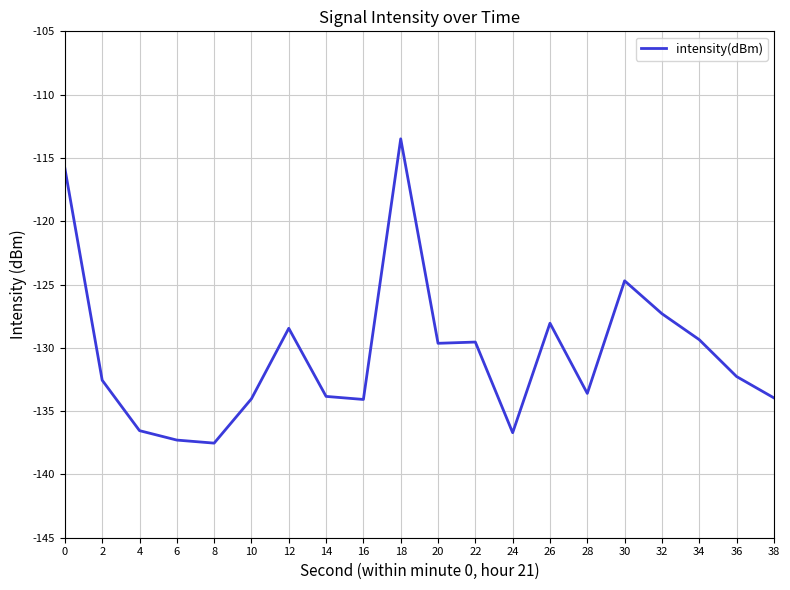

What is the difference between the maximum and minimum values?

24.0